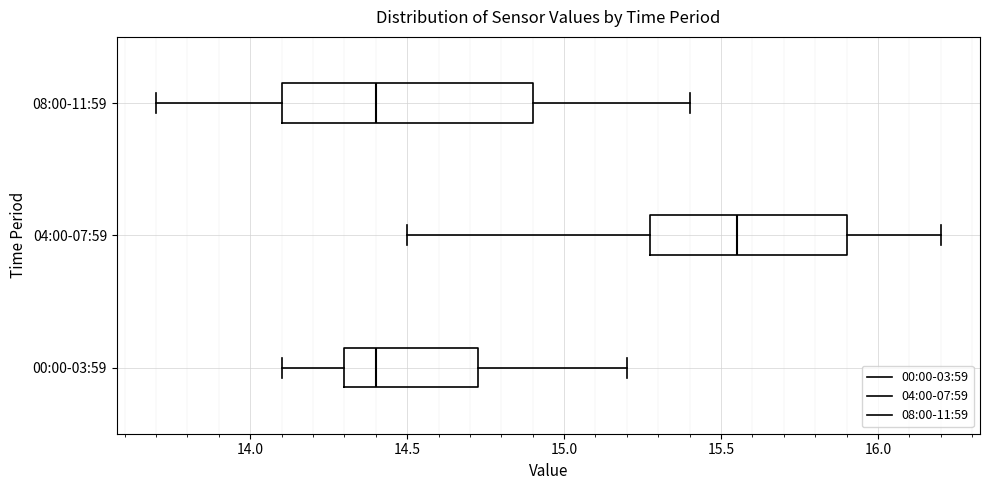

Where does the right whisker of the box for 04:00-07:59 end on the x-axis? The values are not printed on the chart, so give them approximately, as read against the axis.

16.20